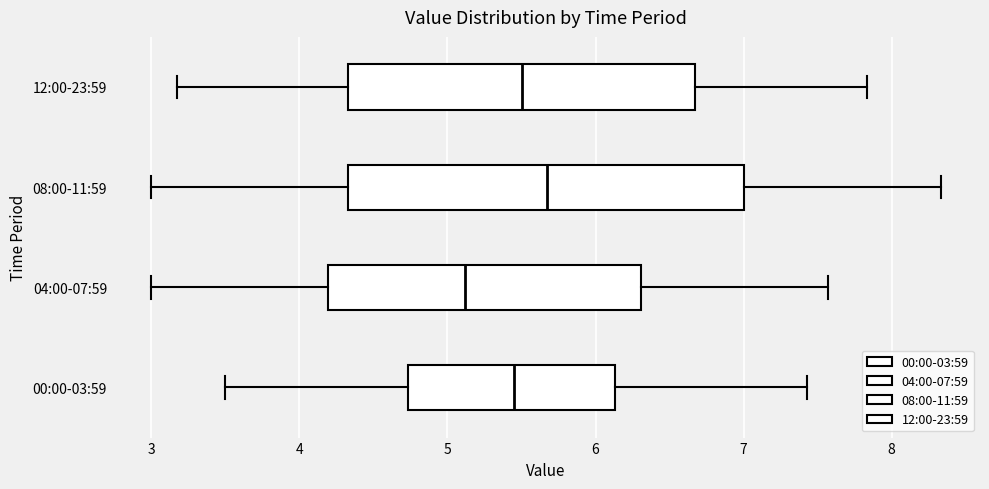

Where does the median line of the box for 08:00-11:59 sit on the x-axis? The values are not printed on the chart, so give them approximately, as read against the axis.

5.7